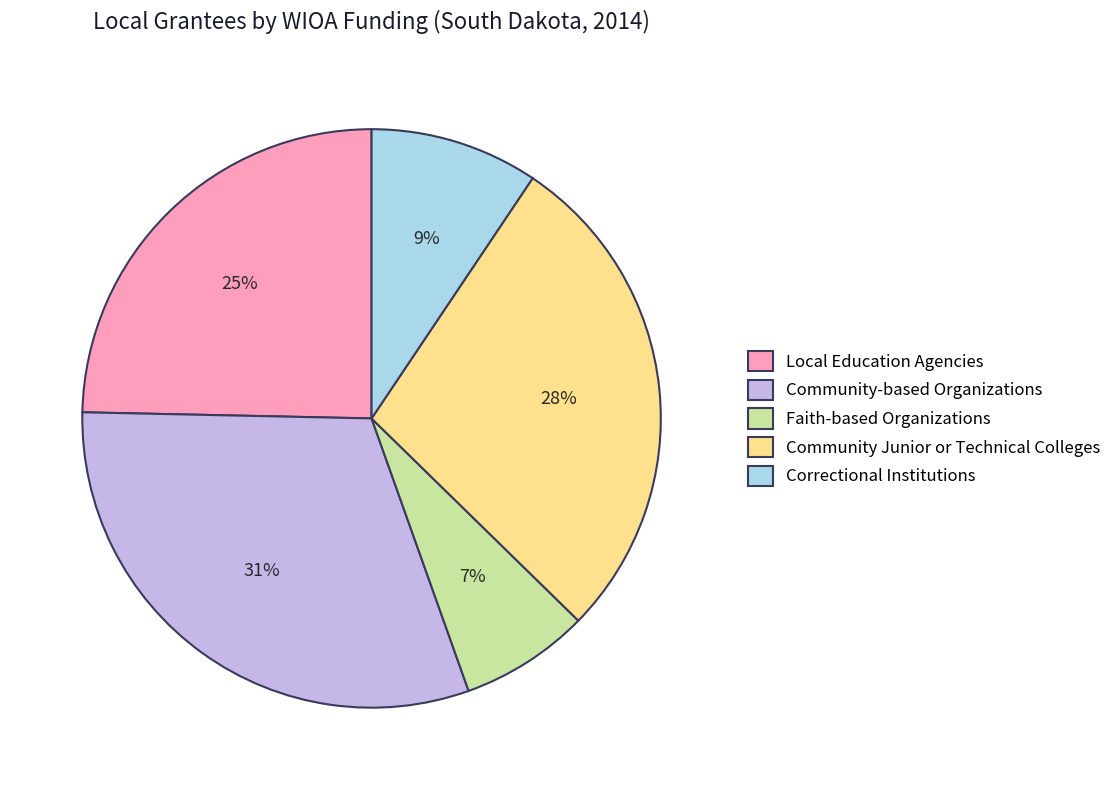

To the nearest percent, what portion does Correctional Institutions represent?

9%